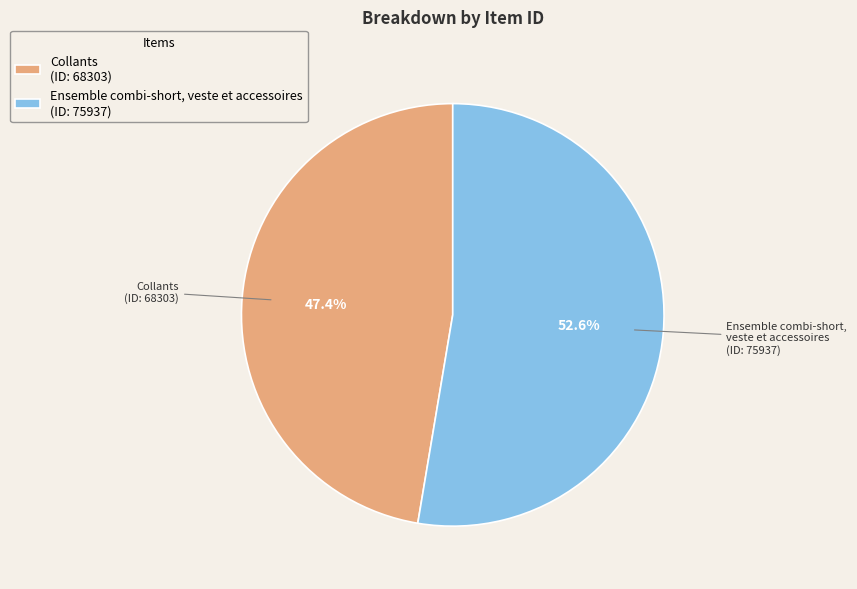

Approximately how many times larger is the value at Ensemble combi-short, veste et accessoires compared to Collants?

1.1